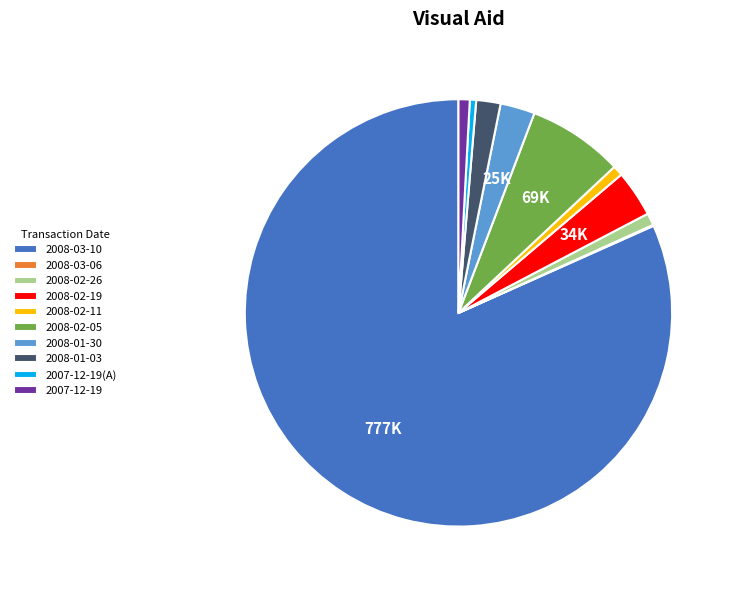

Is it true that 2007-12-19 is 10% of the pie?

False